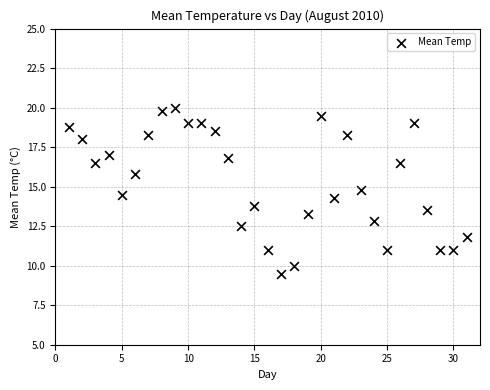

What is the range of Y values (max minus min)?

10.5